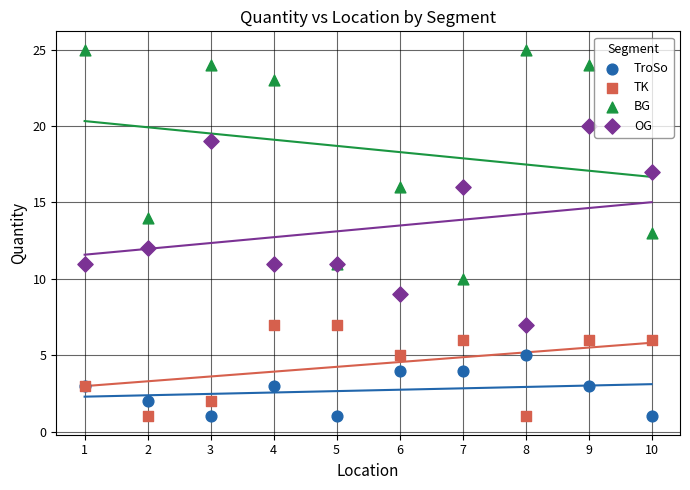

What is the X range (max minus min) for the scatter plot?

9